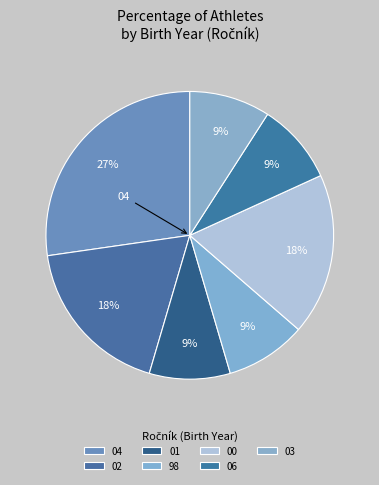

Count the number of slices in the pie.

7